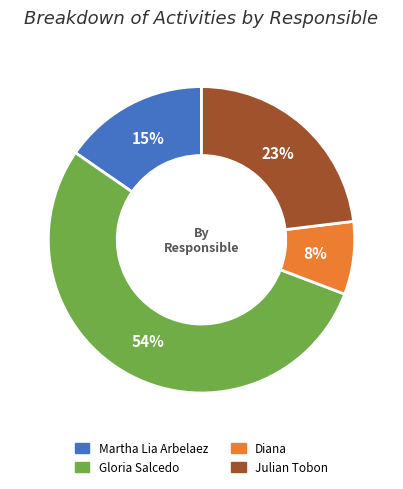

Count the number of slices in the pie.

4